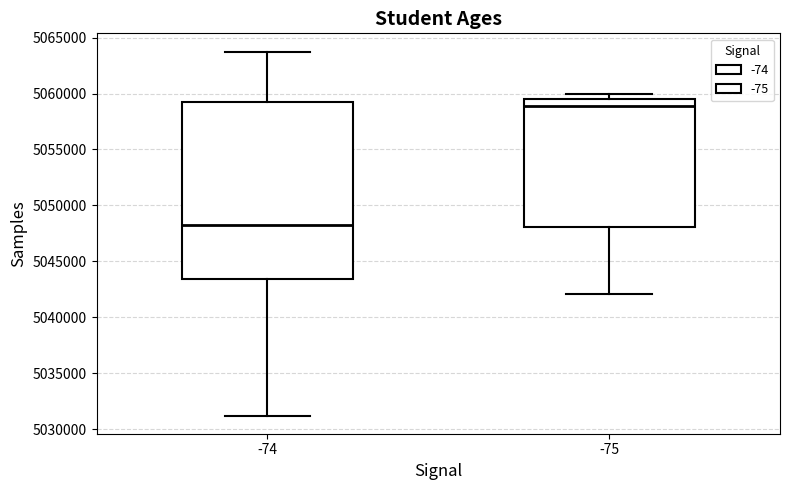

Reading left to right, transcribe this box plot: for each box, give where its median line is, the range the box spans, and where its two whiskers end, as read against the y-axis. The values are not printed on the chart, so give them approximately, as read against the axis.

-74: median 5048000, box 5043500 to 5059000, whiskers 5031000 to 5064000
-75: median 5059000, box 5048000 to 5059500, whiskers 5042000 to 5060000